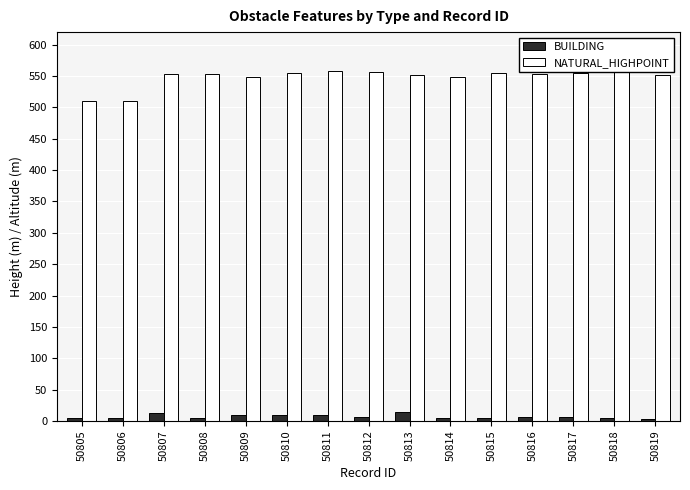

Does the chart contain any negative values?

No